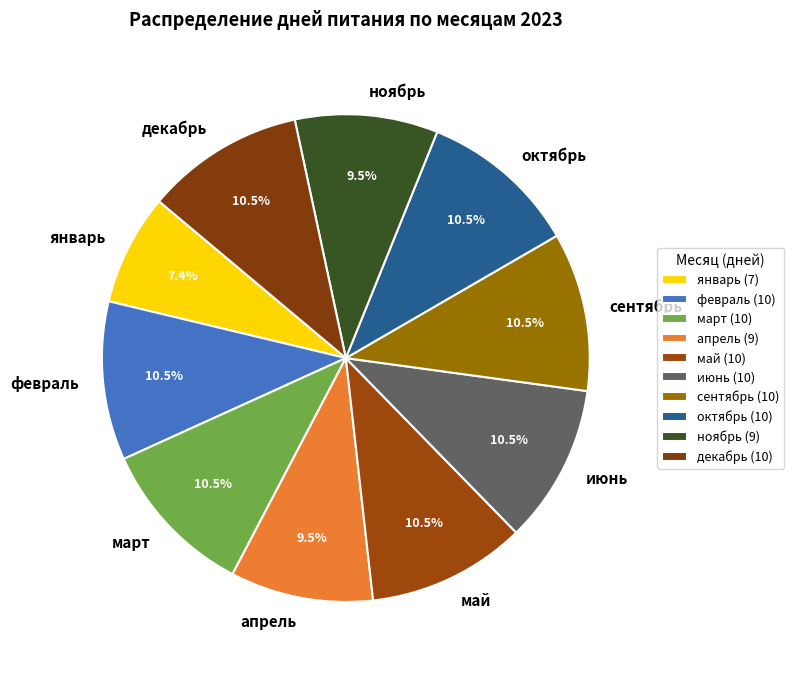

Is декабрь the majority of the pie?

No